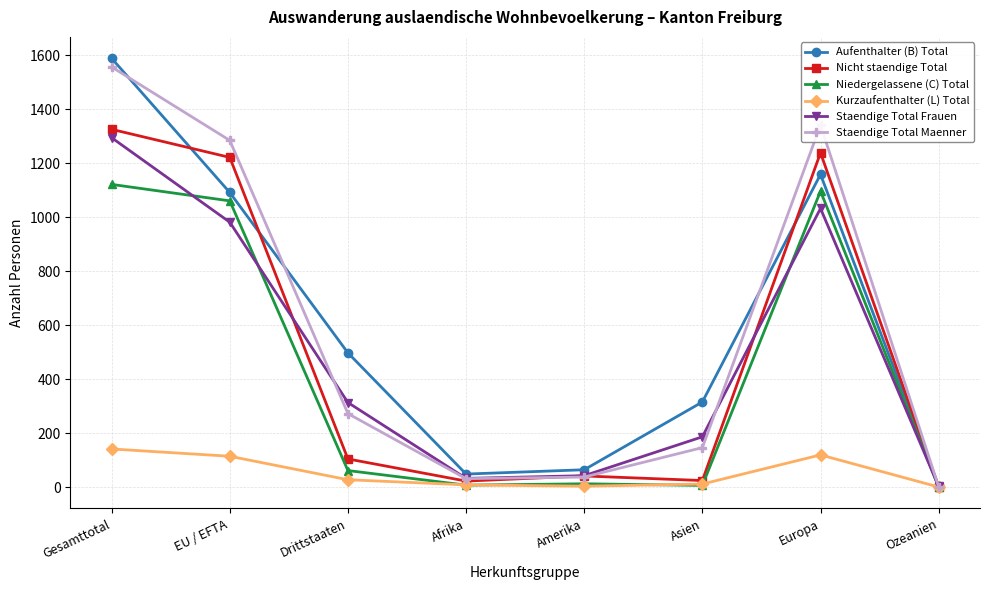

How many categories are shown in the chart?

8